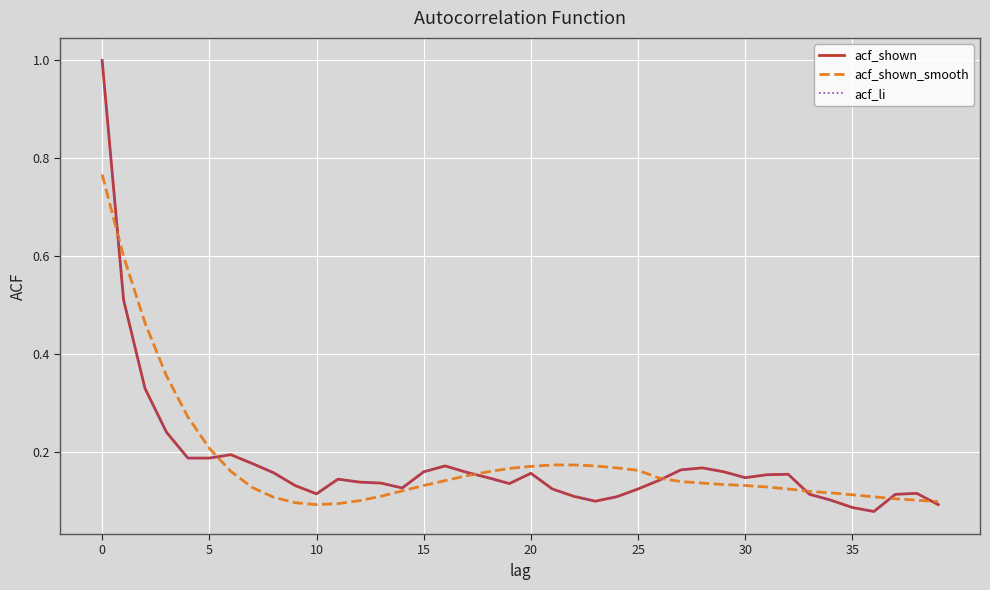

What is the maximum value for acf_li?

1.0